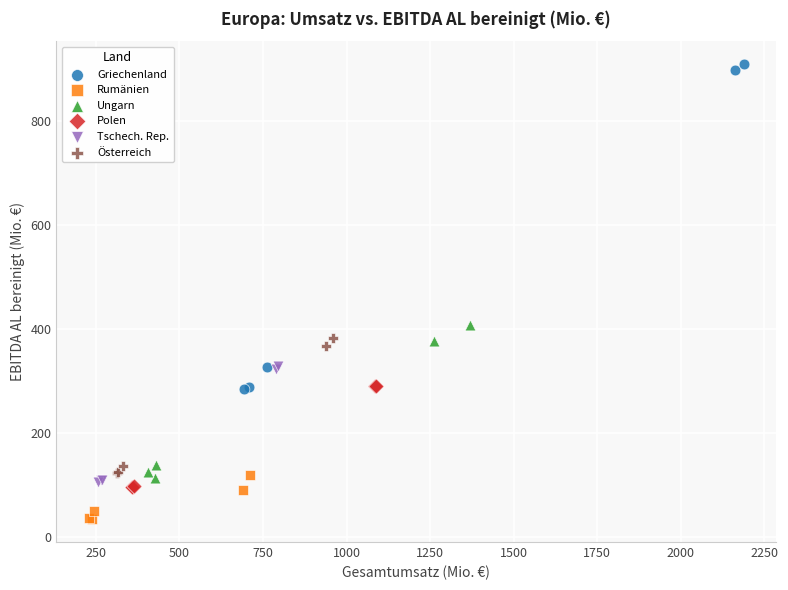

Which series contains the highest Y value?

Griechenland